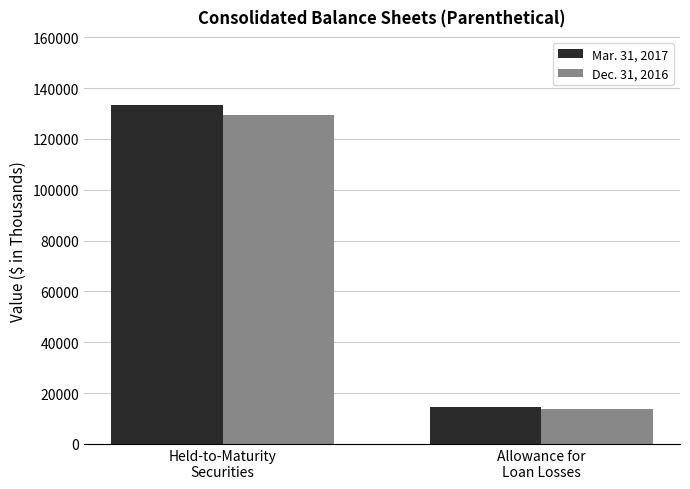

What is the total value across all series at Held-to-Maturity
Securities?

262912